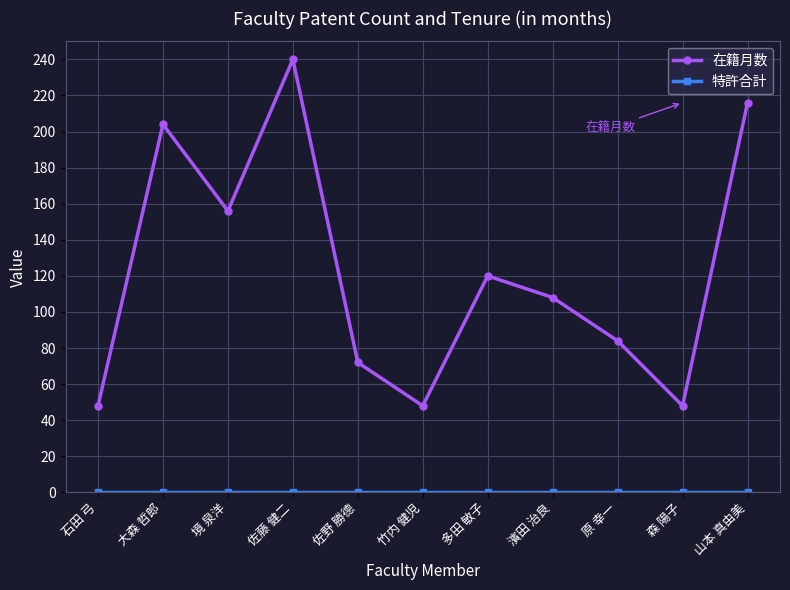

Is this an area chart (filled region under the line)?

No